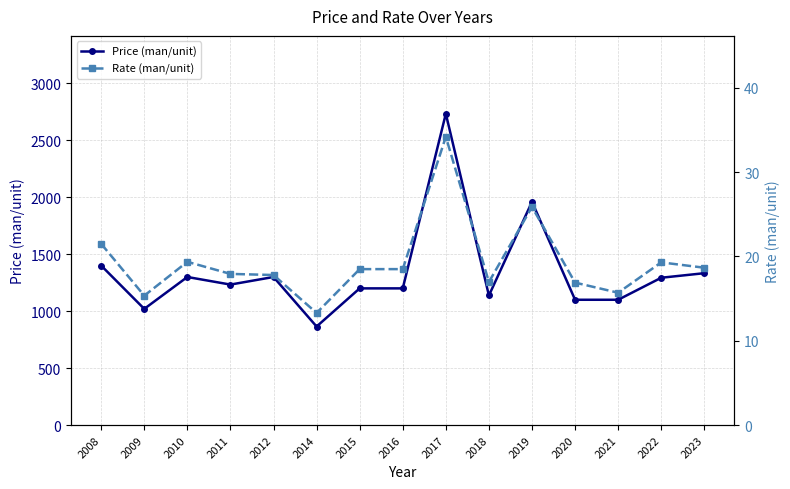

Is it true that Price (man/unit) equals 619.8 at 2023?

False